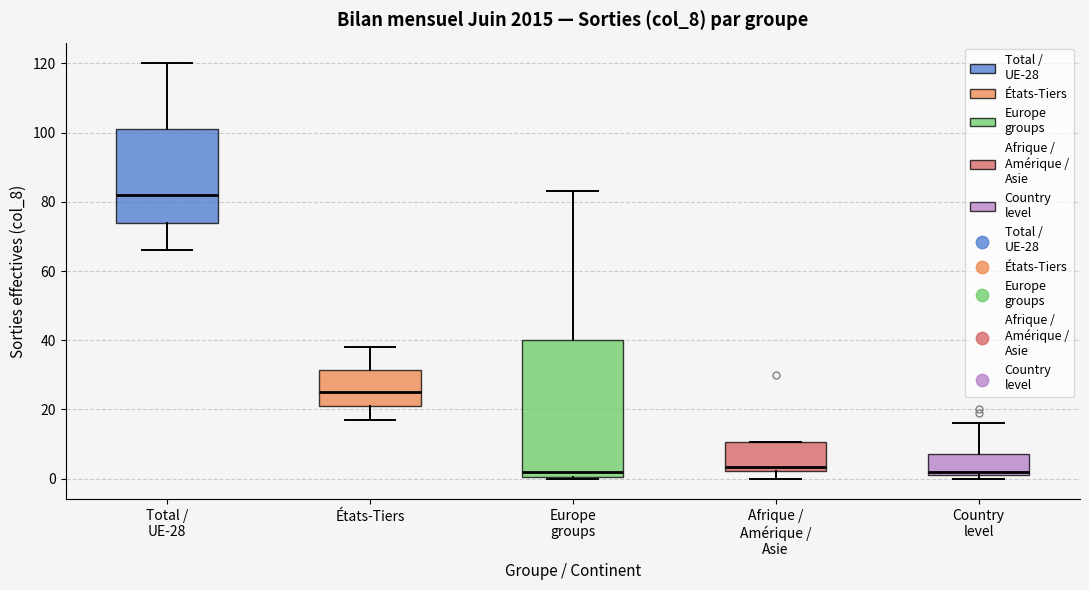

Reading left to right, read every box against the y-axis: the position of its median line, the range the box covers, and the ends of its whiskers. The values are not printed on the chart, so give them approximately, as read against the axis.

Total / UE-28: median 82, box 74 to 102, whiskers 66 to 120
États-Tiers: median 26, box 22 to 32, whiskers 18 to 38
Europe groups: median 2, box 0 to 40, whiskers 0 to 84
Afrique / Amérique / Asie: median 4, box 2 to 10, whiskers 0 to 10
Country level: median 2 (just above the box's lower edge), box 2 to 8, whiskers 0 to 16